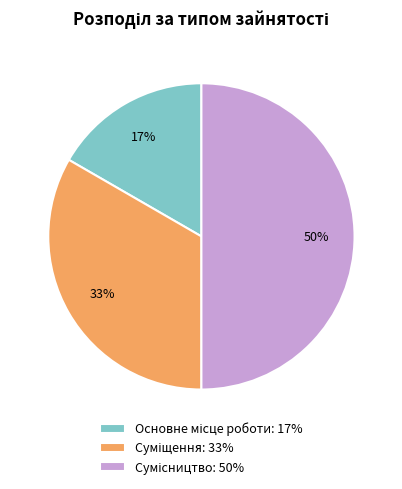

To the nearest percent, what is the average slice percentage?

33%